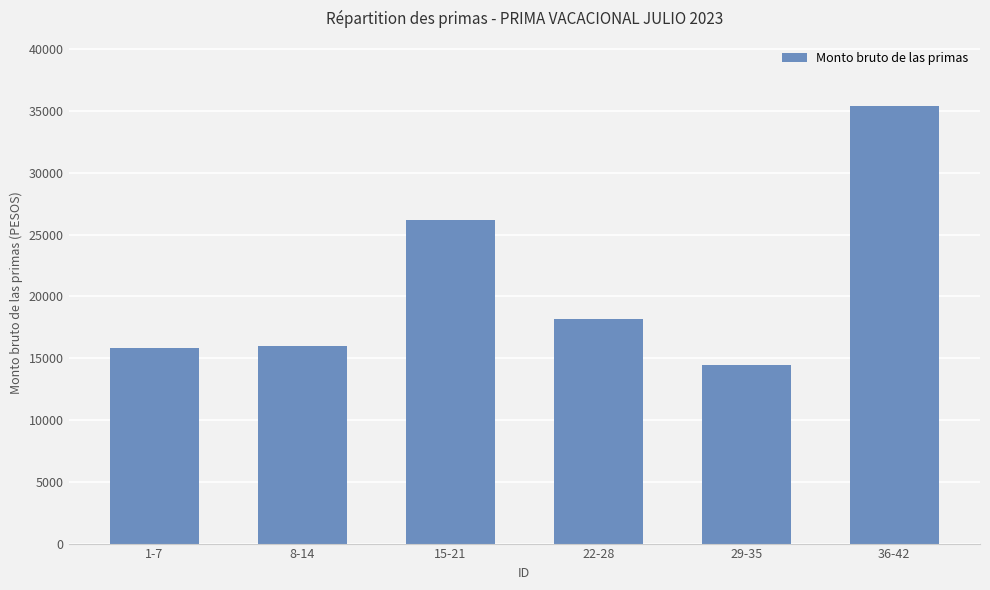

What is the value of the 6th bar from the left?

35383.1